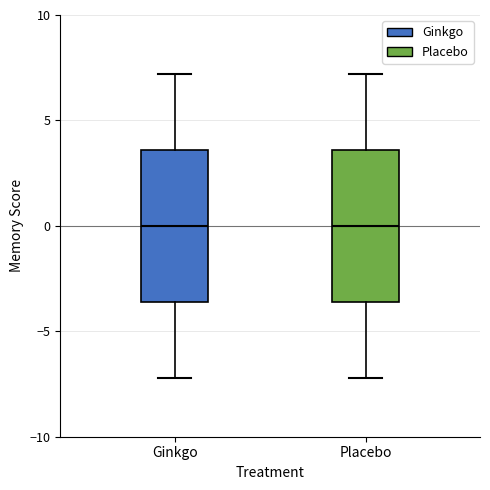

Reading left to right, read every box against the y-axis: the position of its median line, the range the box covers, and the ends of its whiskers. The values are not printed on the chart, so give them approximately, as read against the axis.

Ginkgo: median 0.0, box -3.5 to 3.5, whiskers -7.0 to 7.0
Placebo: median 0.0, box -3.5 to 3.5, whiskers -7.0 to 7.0